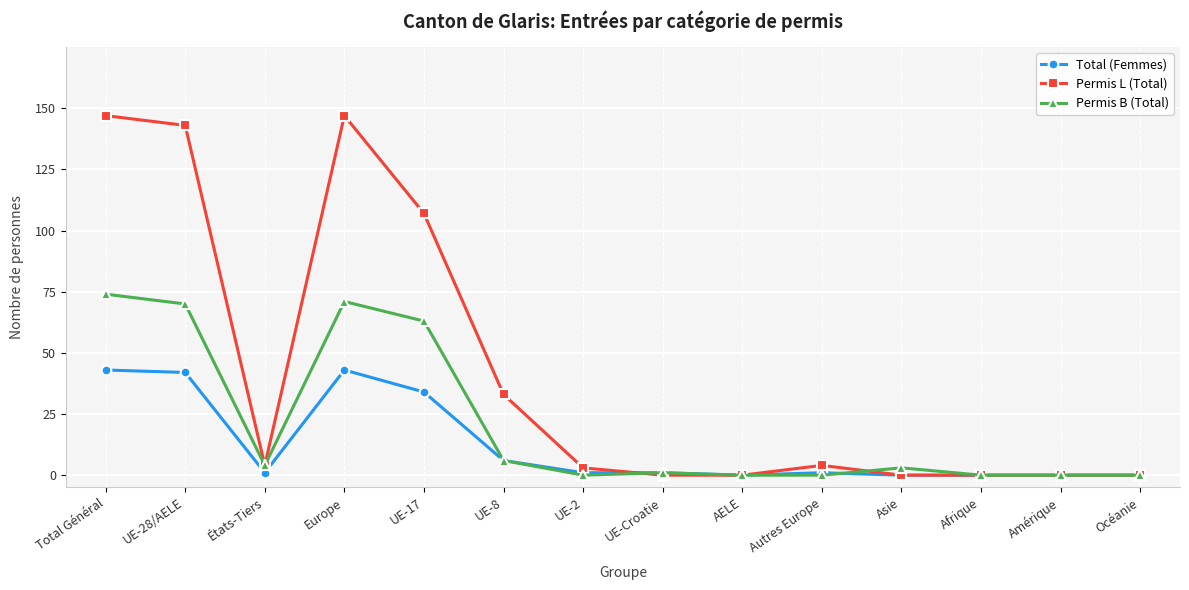

Between which two adjacent categories do Permis L (Total) and Total (Femmes) first intersect?

UE-2 and UE-Croatie